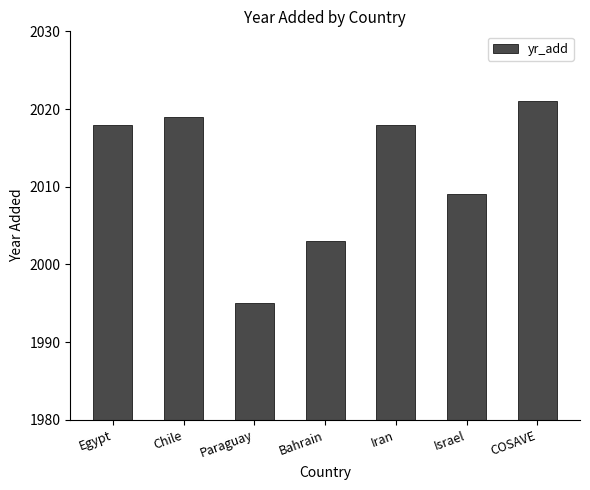

How many distinct data groups are displayed?

1